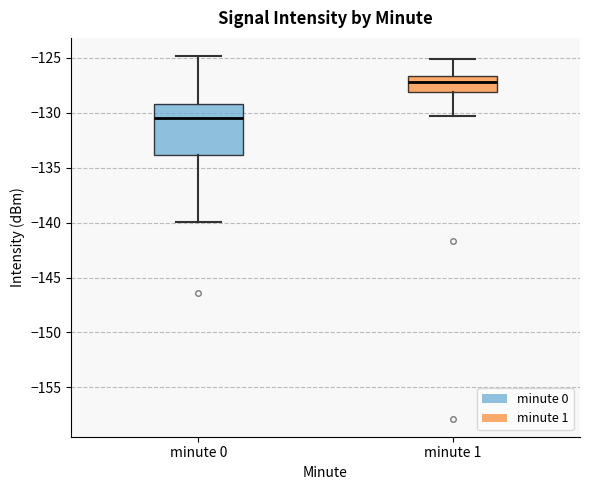

Reading left to right, transcribe this box plot: for each box, give where its median line is, the range the box spans, and where its two whiskers end, as read against the y-axis. The values are not printed on the chart, so give them approximately, as read against the axis.

minute 0: median -130.5, box -134.0 to -129.0, whiskers -140.0 to -125.0
minute 1: median -127.0, box -128.0 to -126.5, whiskers -130.5 to -125.0